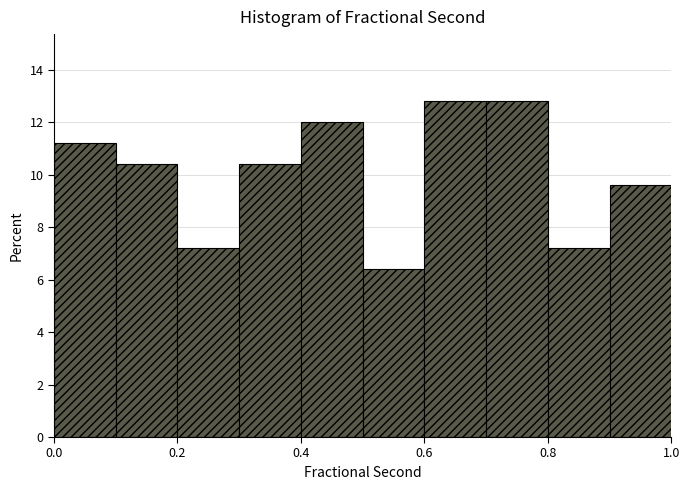

Reading left to right, list every bar in this chart as the range it spans on the x-axis followed by its height. The values are not printed on the chart, so give them approximately, as read against the axis.

0.0 to 0.1: 11.2
0.1 to 0.2: 10.4
0.2 to 0.3: 7.2
0.3 to 0.4: 10.4
0.4 to 0.5: 12.0
0.5 to 0.6: 6.4
0.6 to 0.7: 12.8
0.7 to 0.8: 12.8
0.8 to 0.9: 7.2
0.9 to 1.0: 9.6